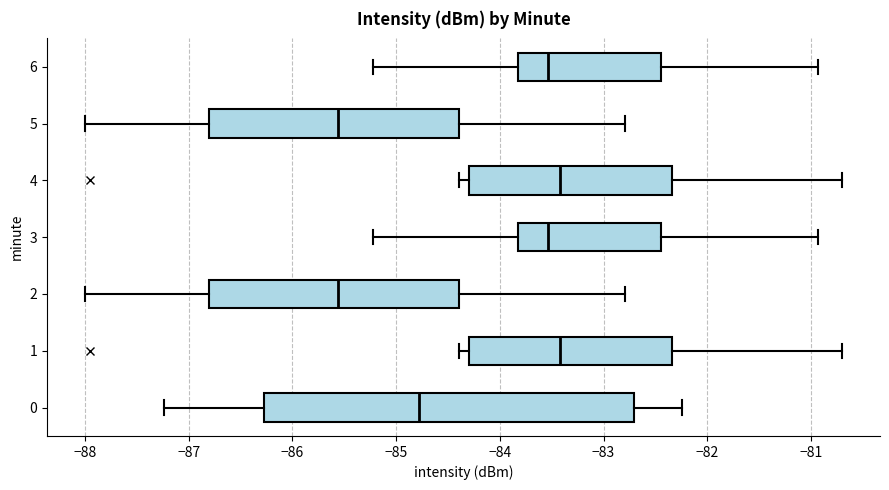

Where is the right edge of the box at y = 5 on the x-axis? The values are not printed on the chart, so give them approximately, as read against the axis.

-84.4